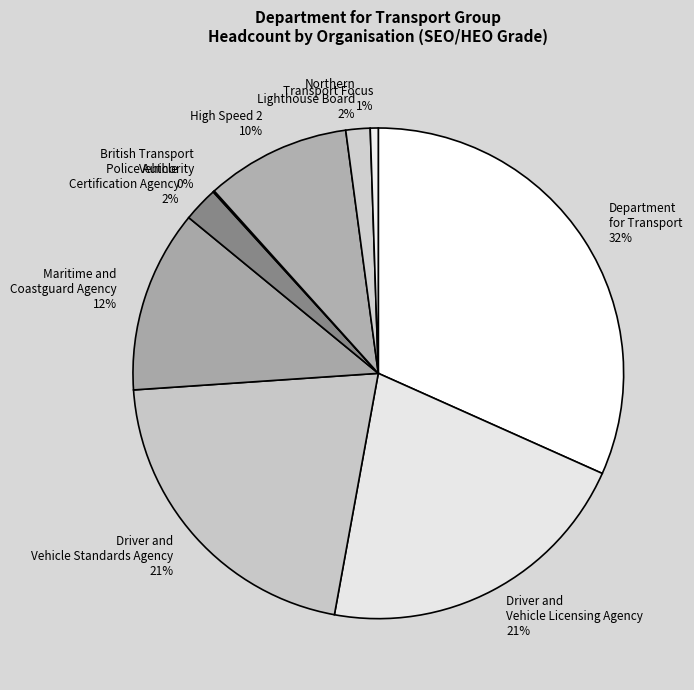

To the nearest percent, what percentage of the pie is Maritime and Coastguard Agency?

12%